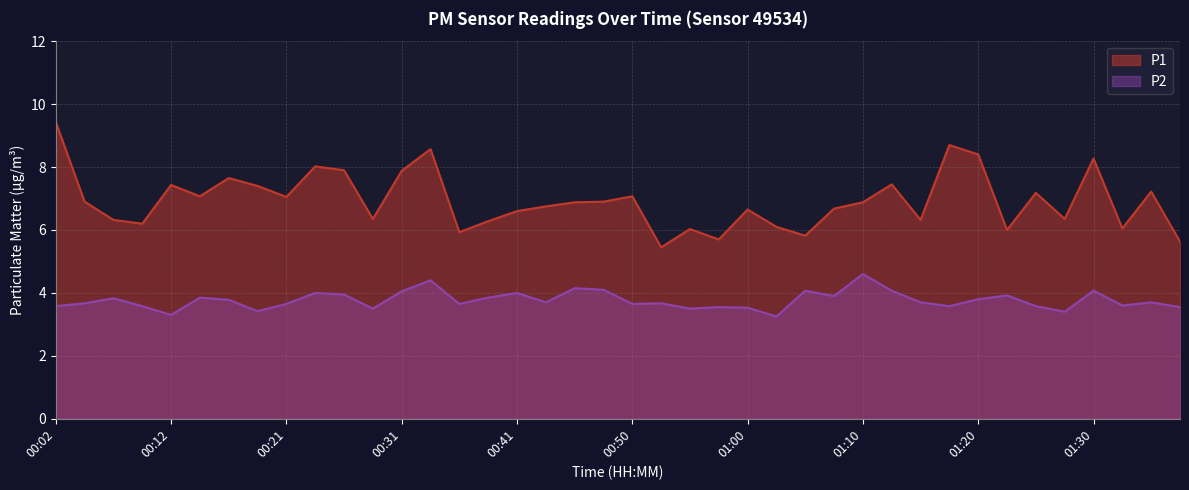

What position from the right is 01:23?

7